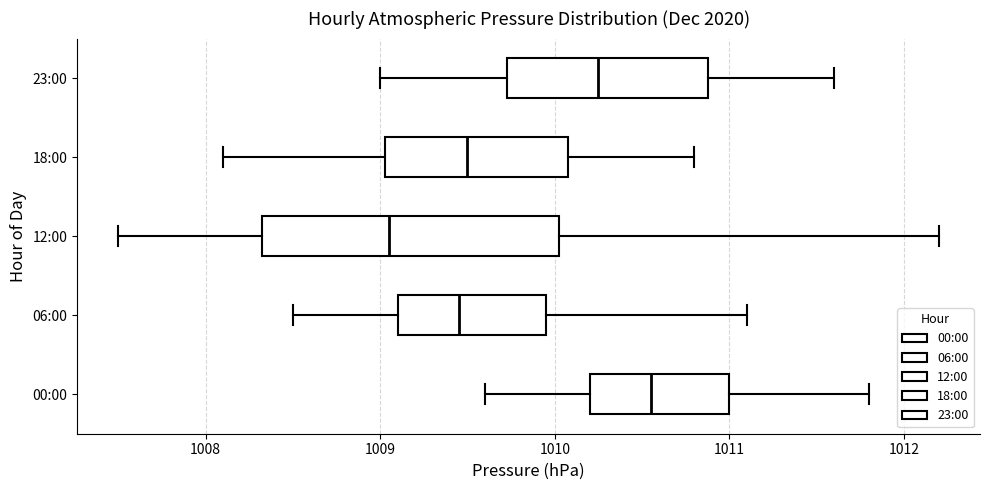

Comparing the boxes themselves (not the whiskers), which one is the widest?

12:00